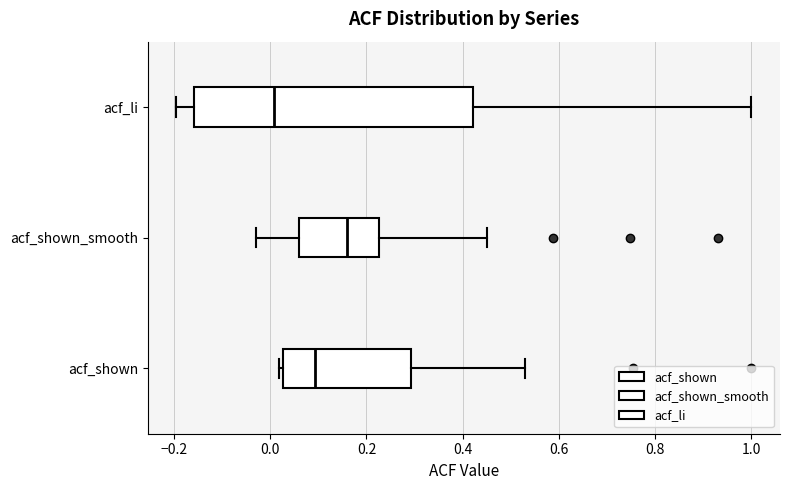

Which box has the furthest to the left median line?

acf_li